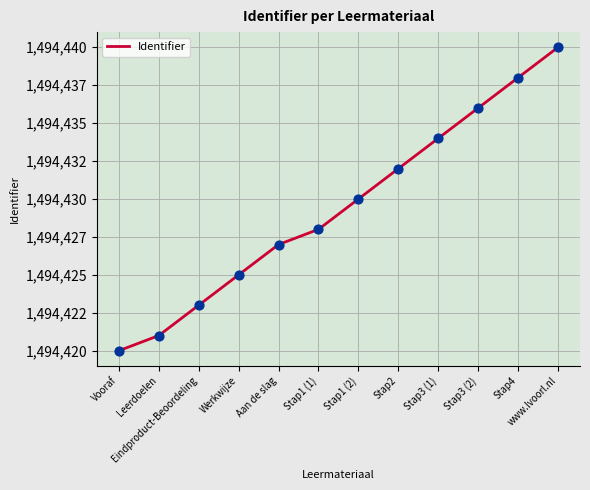

What is the ratio of the value at Stap3 (2) to the value at Leerdoelen?

1.0